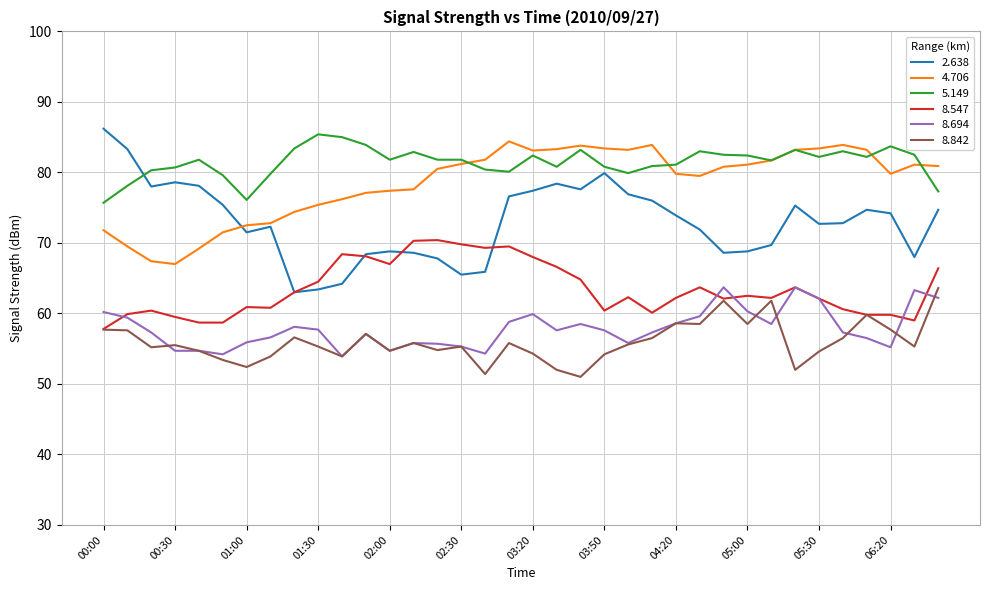

What is the minimum value for 8.694?

53.9